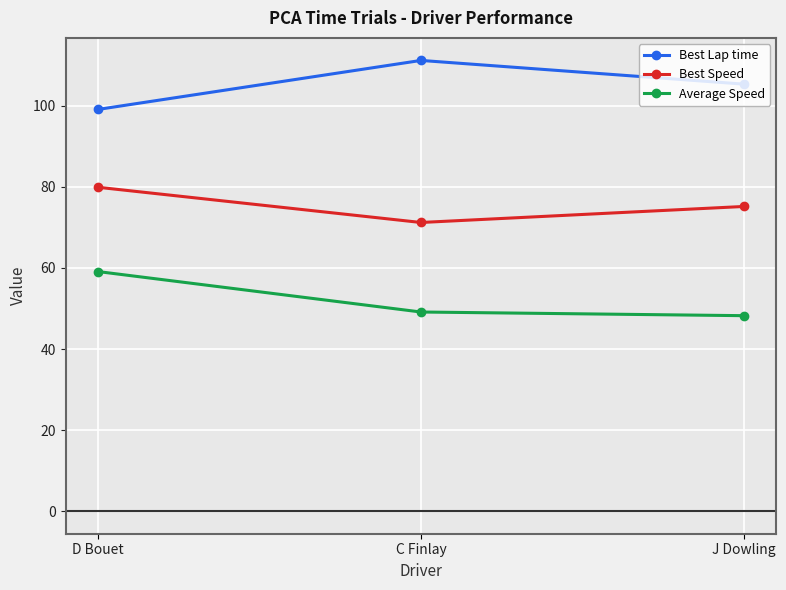

At how many categories does at least one series exceed 79?

3